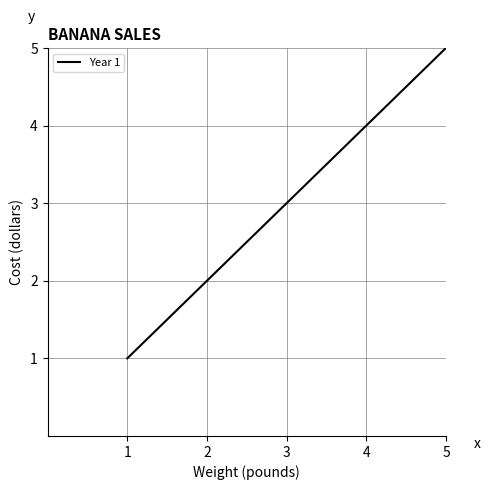

The value at 2 is 2. True or false?

True